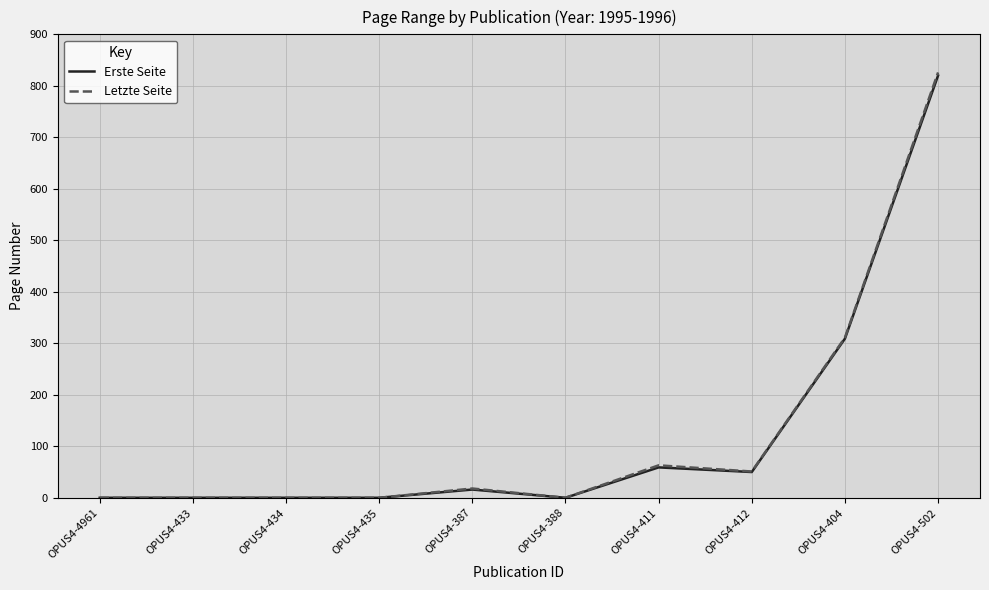

What is the difference between the Erste Seite values at OPUS4-434 and OPUS4-404?

309